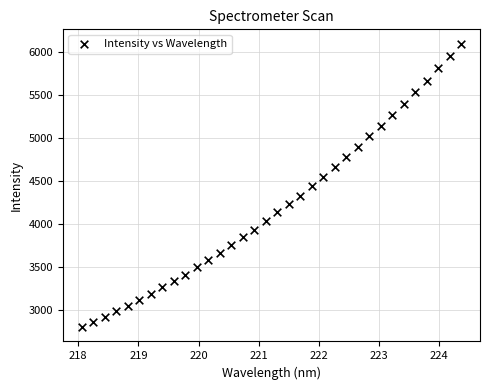

What is the range of Y values (max minus min)?

3298.9